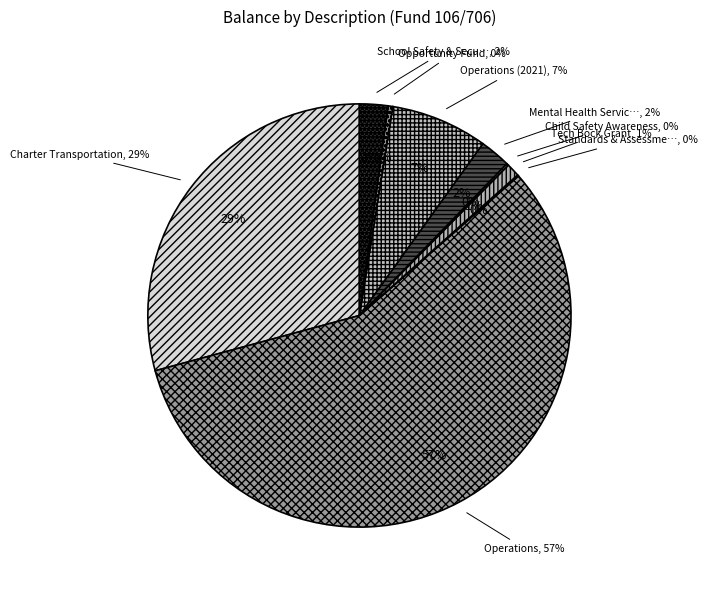

Which category has the smallest portion of the pie?

Standards & Assessments